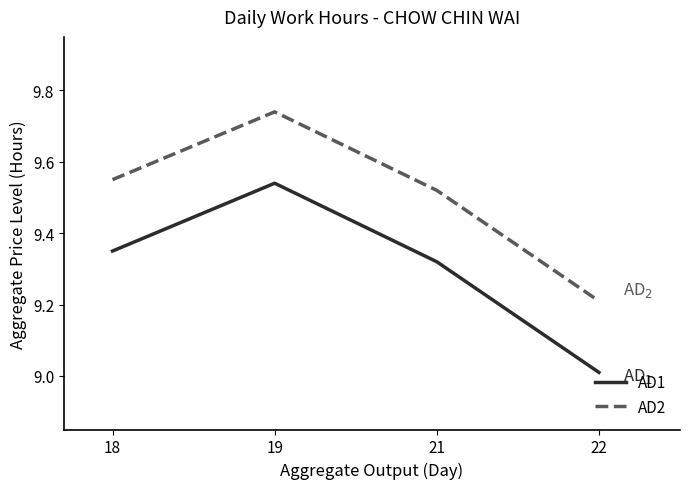

Read the AD1 value at 22.

9.0